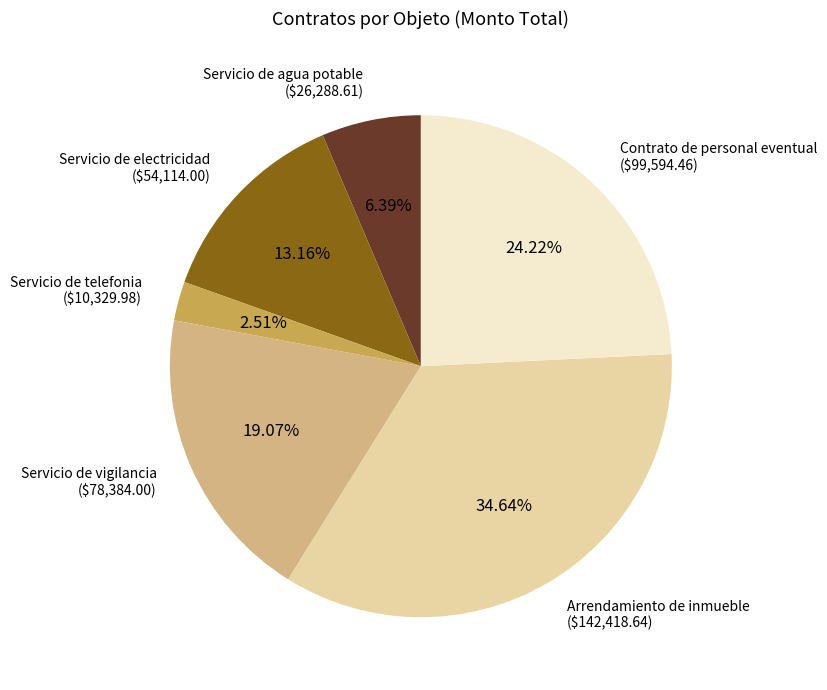

Is there a majority slice in this chart?

No